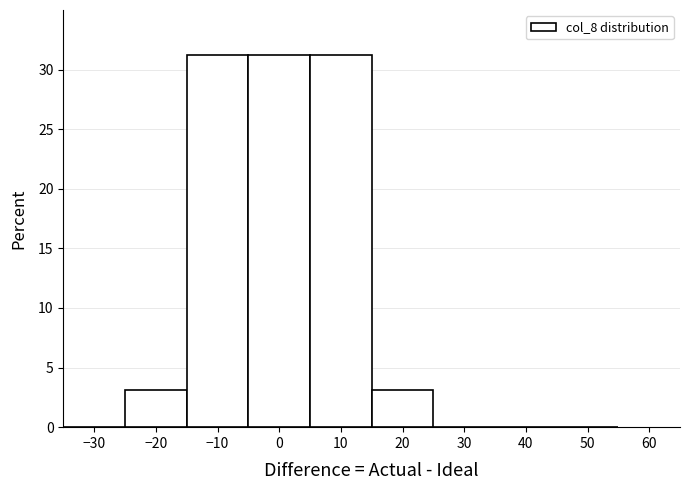

How tall is the bar that spans -5 to 5 on the x-axis? The values are not printed on the chart, so give them approximately, as read against the axis.

31.5